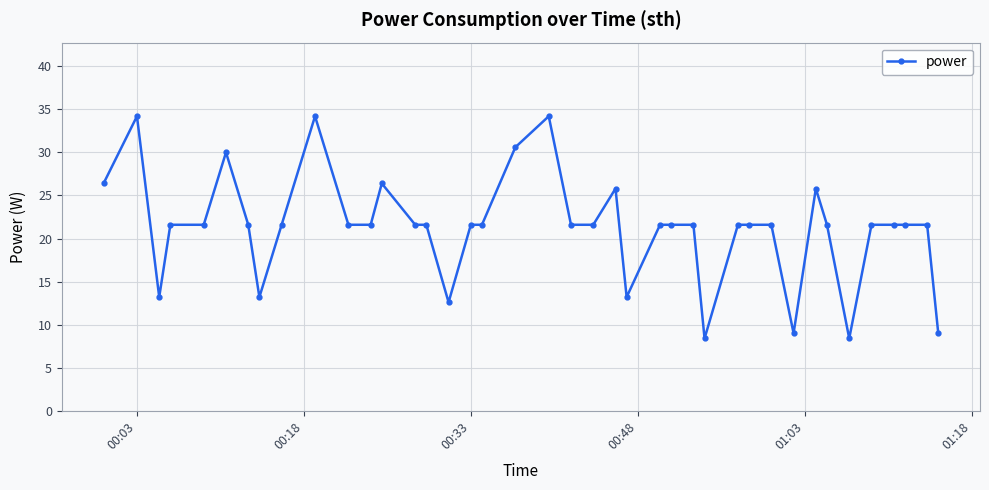

What is the difference between the maximum and minimum values?

25.8